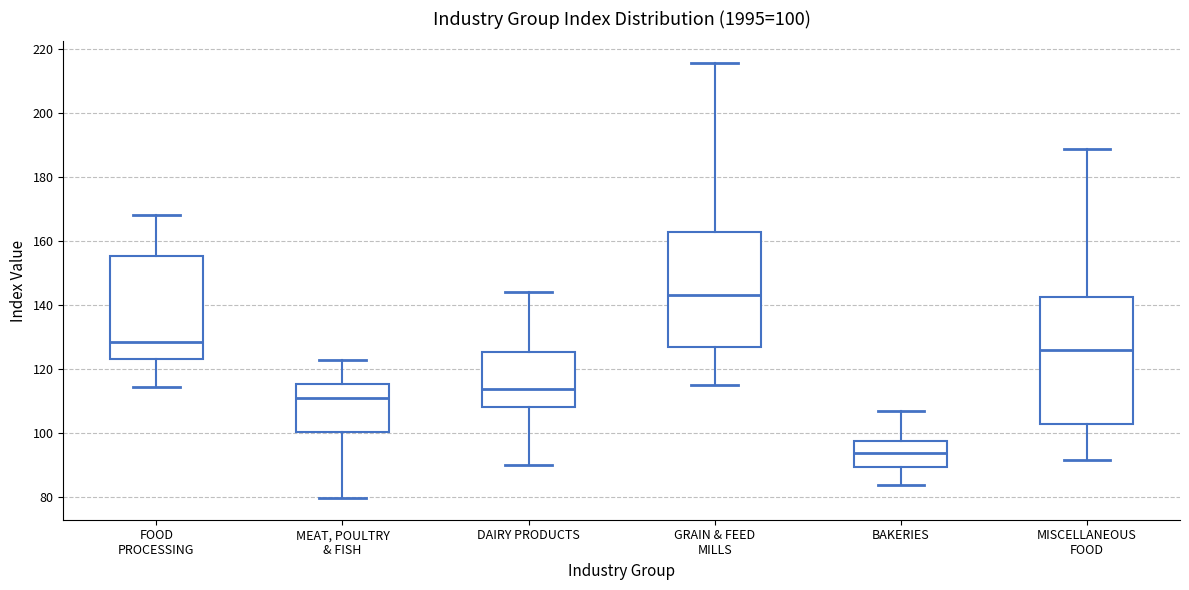

Which box is the tallest, from its lower edge to its upper edge?

MISCELLANEOUS FOOD